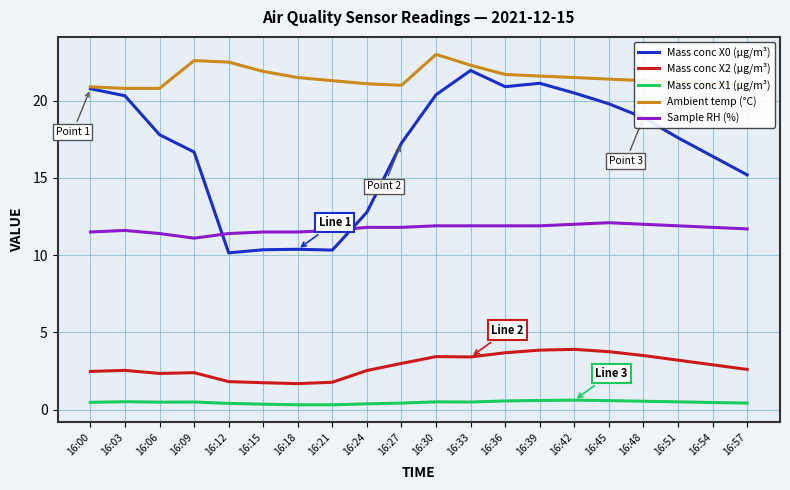

Is it true that Mass conc X0 (μg/m³) equals 16.4 at 16:54?

True